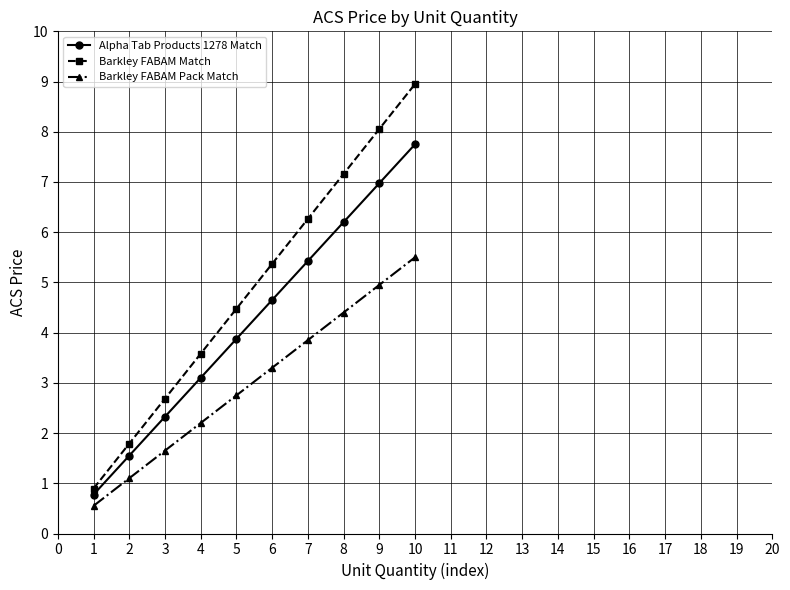

True or false: Alpha Tab Products 1278 Match has more than 1 points higher than both neighbors.

False